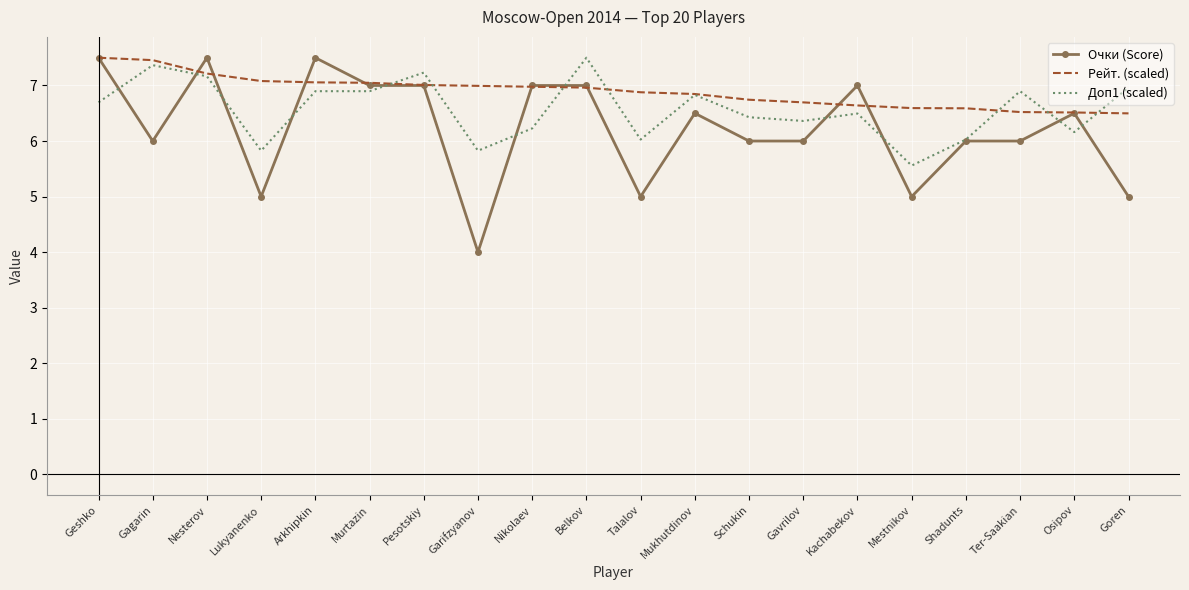

Count the number of categories in the chart.

20